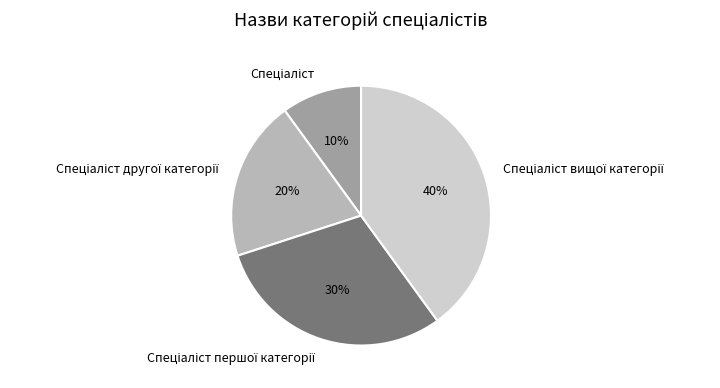

Does any single category account for the majority?

No